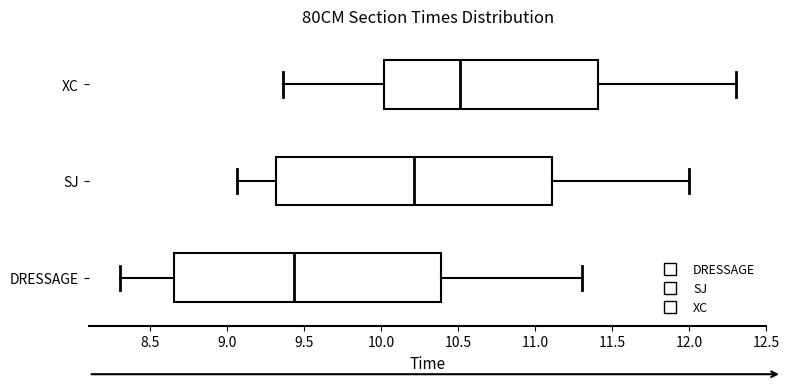

Reading bottom to top, transcribe this box plot: for each box, give where its median line is, the range the box spans, and where its two whiskers end, as read against the x-axis. The values are not printed on the chart, so give them approximately, as read against the axis.

DRESSAGE: median 9.45, box 8.65 to 10.40, whiskers 8.30 to 11.30
SJ: median 10.20, box 9.30 to 11.10, whiskers 9.05 to 12.00
XC: median 10.50, box 10.00 to 11.40, whiskers 9.35 to 12.30